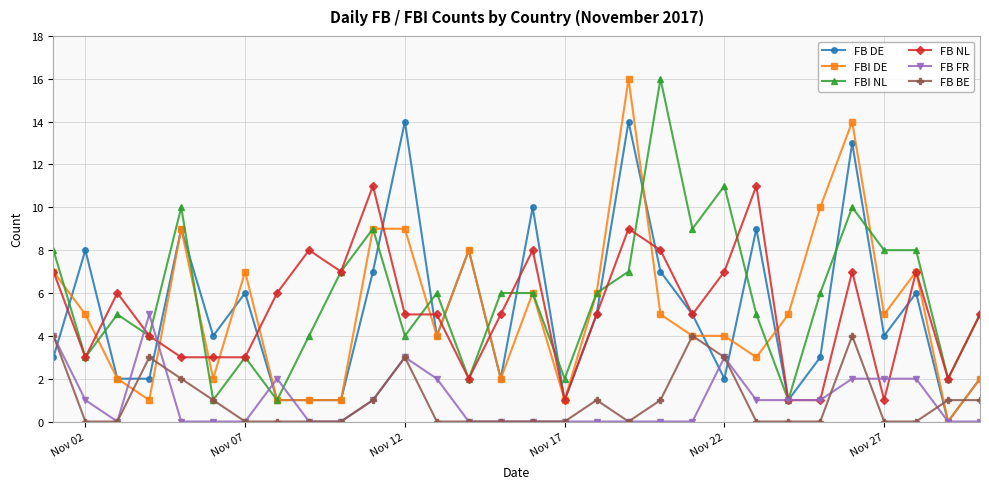

Reading left to right, extract all data points from this chart.

FB DE: 3	8	2	2	9	4	6	1	1	1	7	14	4	8	2	10	1	5	14	7	5	2	9	1	3	13	4	6	0	2
FBI DE: 7	5	2	1	9	2	7	1	1	1	9	9	4	8	2	6	1	6	16	5	4	4	3	5	10	14	5	7	0	2
FBI NL: 8	3	5	4	10	1	3	1	4	7	9	4	6	2	6	6	2	6	7	16	9	11	5	1	6	10	8	8	2	5
FB NL: 7	3	6	4	3	3	3	6	8	7	11	5	5	2	5	8	1	5	9	8	5	7	11	1	1	7	1	7	2	5
FB FR: 4	1	0	5	0	0	0	2	0	0	1	3	2	0	0	0	0	0	0	0	0	3	1	1	1	2	2	2	0	0
FB BE: 4	0	0	3	2	1	0	0	0	0	1	3	0	0	0	0	0	1	0	1	4	3	0	0	0	4	0	0	1	1